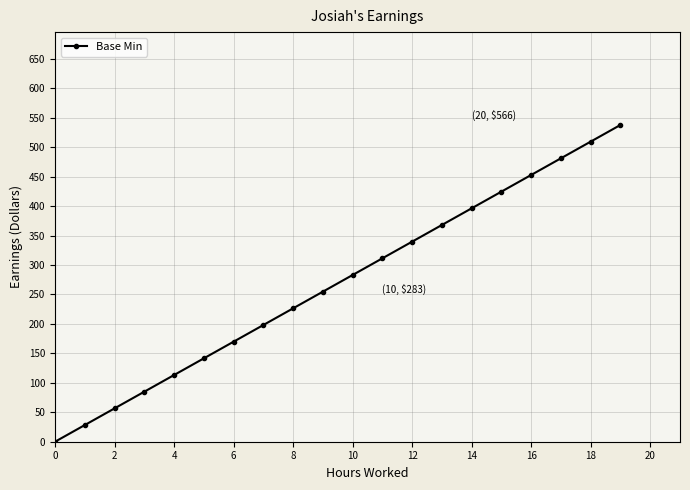

Reading left to right, what are all the values shown in this chart?

0.0	28.3	56.6	84.9	113.2	141.5	169.8	198.1	226.4	254.7	283.0	311.3	339.6	367.9	396.2	424.5	452.8	481.1	509.4	537.7